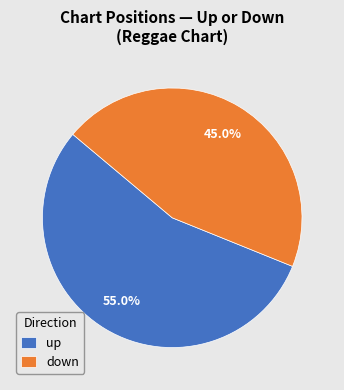

What is the majority slice?

up